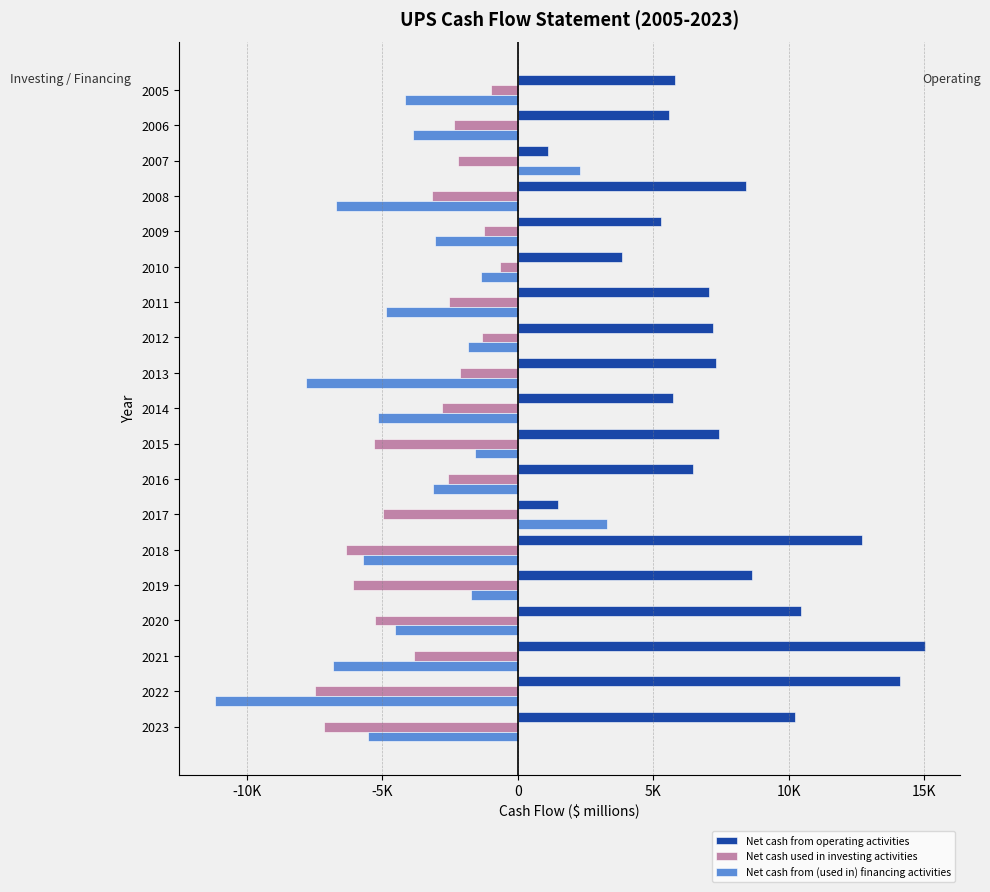

What are all the series names shown in the legend?

Net cash from operating activities, Net cash used in investing activities, Net cash from (used in) financing activities